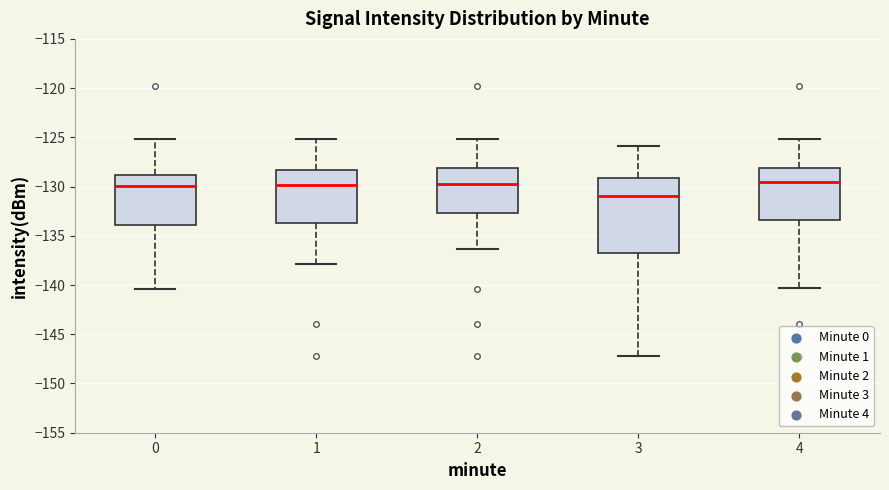

Which box is the tallest, from its lower edge to its upper edge?

3